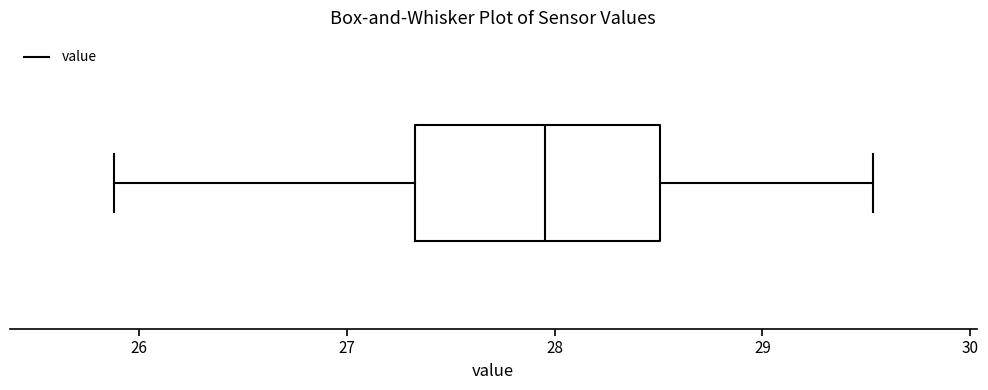

Read this box plot against the x-axis: the position of the median line, the range covered by the box, and the ends of both whiskers. The values are not printed on the chart, so give them approximately, as read against the axis.

median 28.0, box 27.3 to 28.5, whiskers 25.9 to 29.5